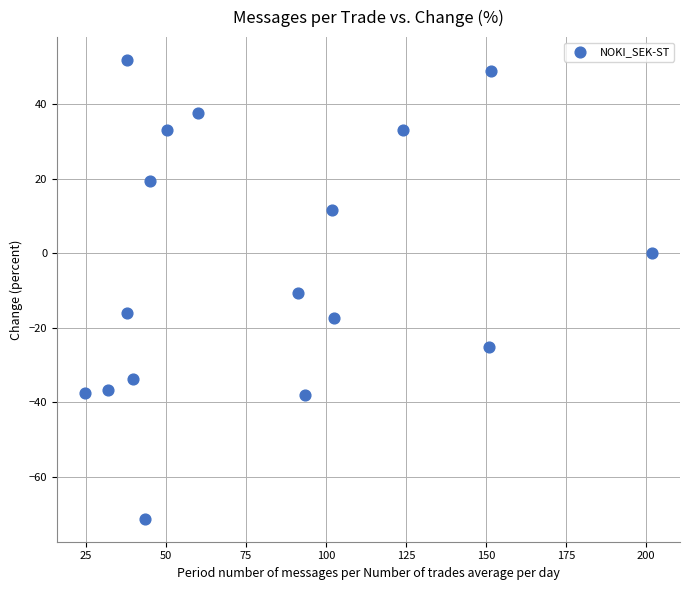

What is the range of X values (max minus min)?

177.0